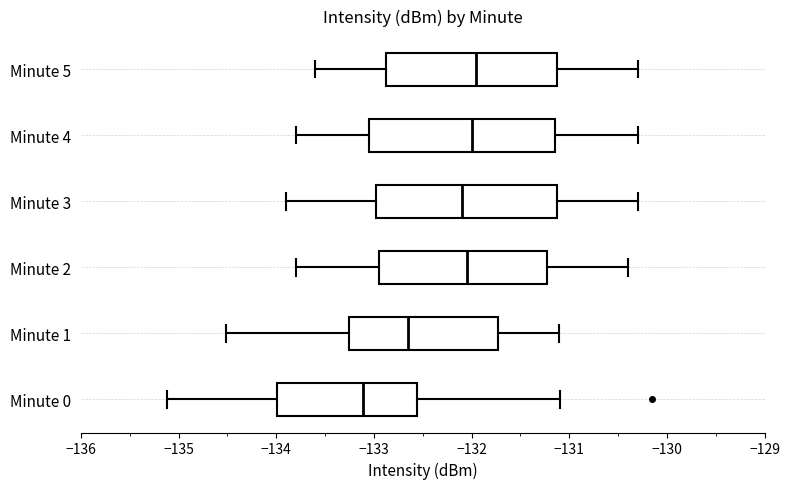

Reading bottom to top, transcribe this box plot: for each box, give where its median line is, the range the box spans, and where its two whiskers end, as read against the x-axis. The values are not printed on the chart, so give them approximately, as read against the axis.

Minute 0: median -133.1, box -134.0 to -132.6, whiskers -135.1 to -131.1
Minute 1: median -132.6, box -133.2 to -131.7, whiskers -134.5 to -131.1
Minute 2: median -132.0, box -132.9 to -131.2, whiskers -133.8 to -130.4
Minute 3: median -132.1, box -133.0 to -131.1, whiskers -133.9 to -130.3
Minute 4: median -132.0, box -133.0 to -131.1, whiskers -133.8 to -130.3
Minute 5: median -131.9, box -132.9 to -131.1, whiskers -133.6 to -130.3